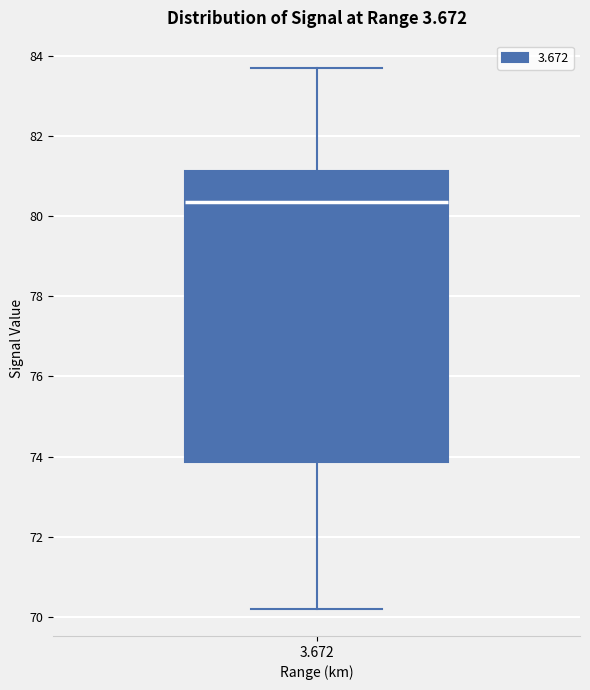

Transcribe this box plot: give where the median line is, the range the box spans, and where the two whiskers end, as read against the y-axis. The values are not printed on the chart, so give them approximately, as read against the axis.

median 80.4, box 73.8 to 81.2, whiskers 70.2 to 83.8